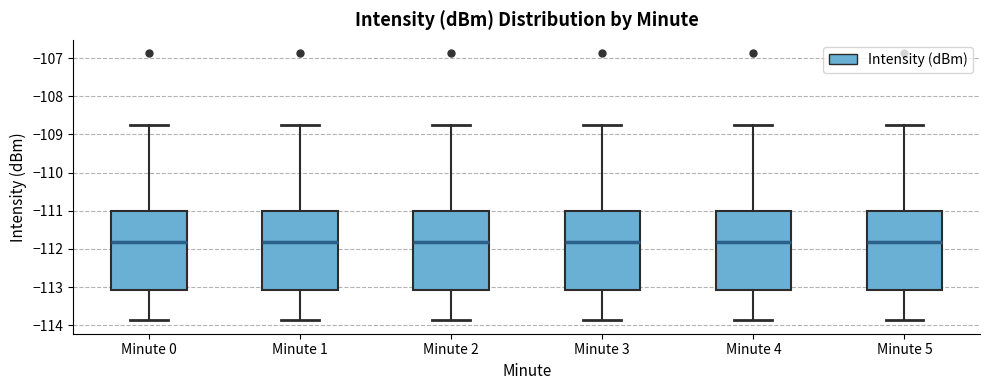

Reading left to right, transcribe this box plot: for each box, give where its median line is, the range the box spans, and where its two whiskers end, as read against the y-axis. The values are not printed on the chart, so give them approximately, as read against the axis.

Minute 0: median -111.8, box -113.1 to -111.0, whiskers -113.9 to -108.8
Minute 1: median -111.8, box -113.1 to -111.0, whiskers -113.9 to -108.8
Minute 2: median -111.8, box -113.1 to -111.0, whiskers -113.9 to -108.8
Minute 3: median -111.8, box -113.1 to -111.0, whiskers -113.9 to -108.8
Minute 4: median -111.8, box -113.1 to -111.0, whiskers -113.9 to -108.8
Minute 5: median -111.8, box -113.1 to -111.0, whiskers -113.9 to -108.8